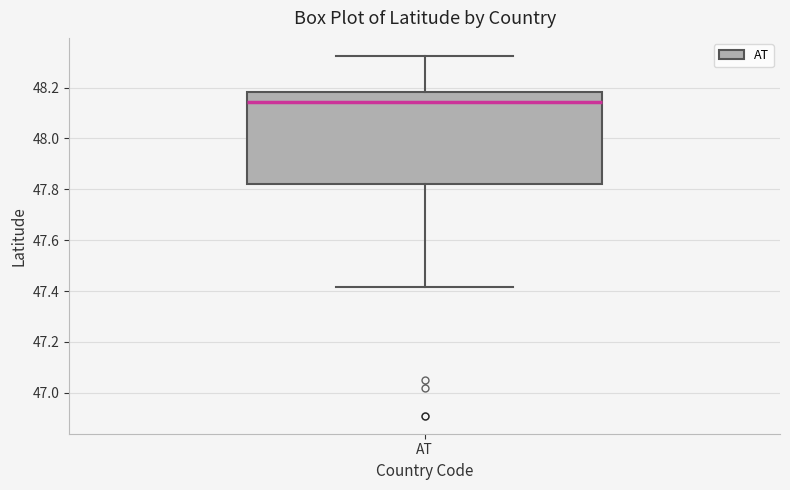

Transcribe this box plot: give where the median line is, the range the box spans, and where the two whiskers end, as read against the y-axis. The values are not printed on the chart, so give them approximately, as read against the axis.

median 48.14, box 47.82 to 48.18, whiskers 47.42 to 48.32